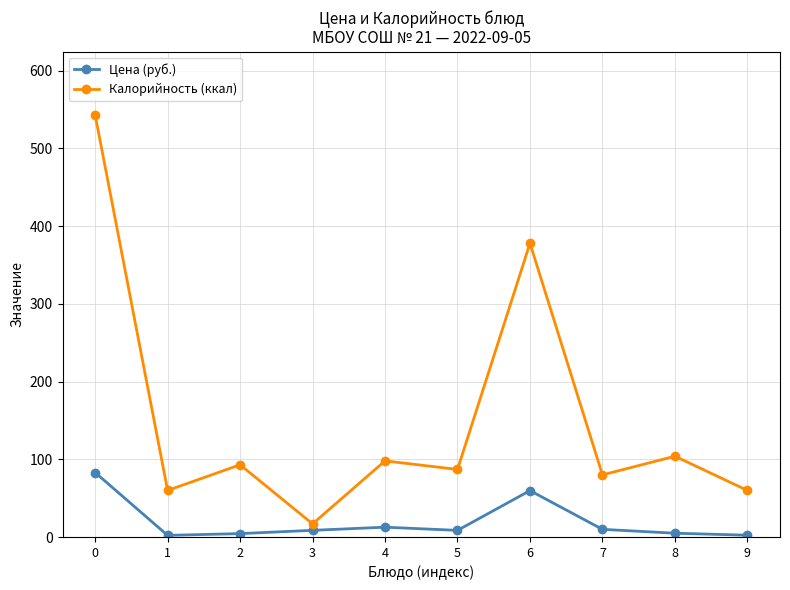

True or false: Калорийность (ккал) has a value of 543.0 at 0.

True